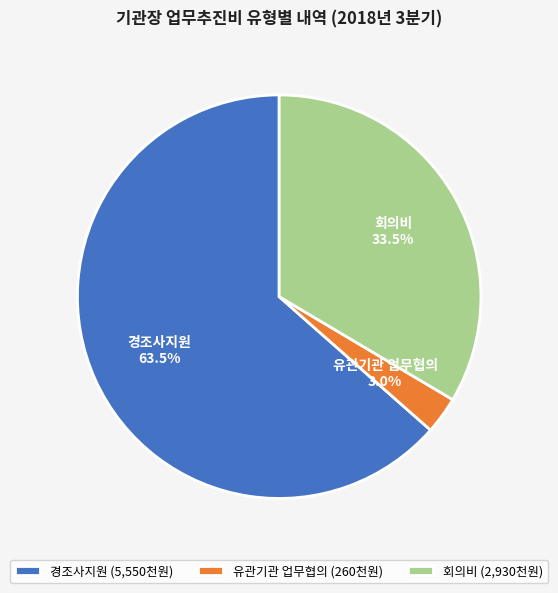

The 회의비 slice represents 21% of the pie. True or false?

False